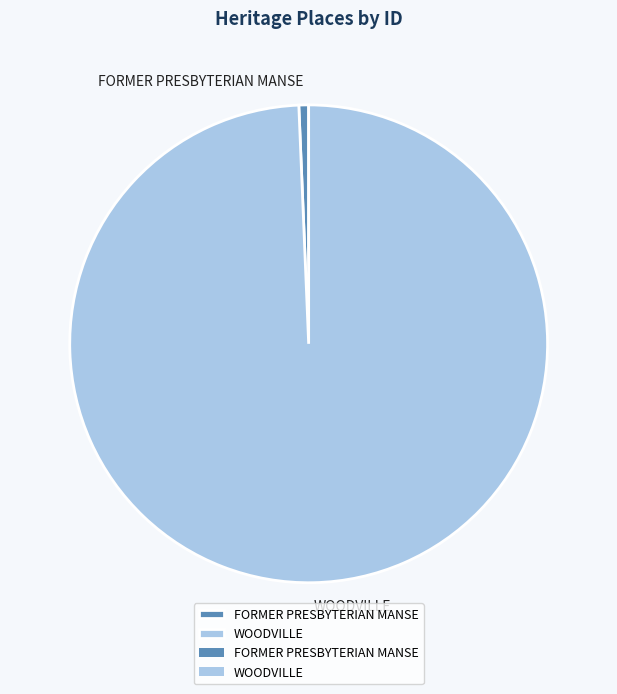

Which category accounts for the majority?

WOODVILLE